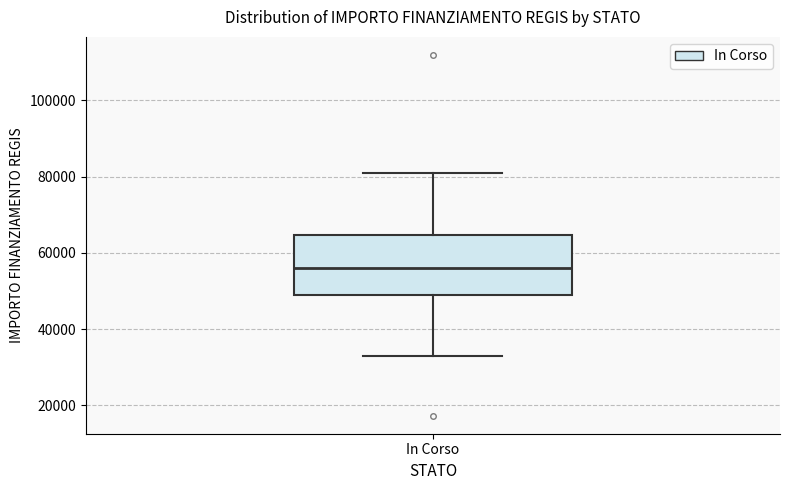

Read this box plot against the y-axis: the position of the median line, the range covered by the box, and the ends of both whiskers. The values are not printed on the chart, so give them approximately, as read against the axis.

median 56000, box 50000 to 64000, whiskers 32000 to 80000